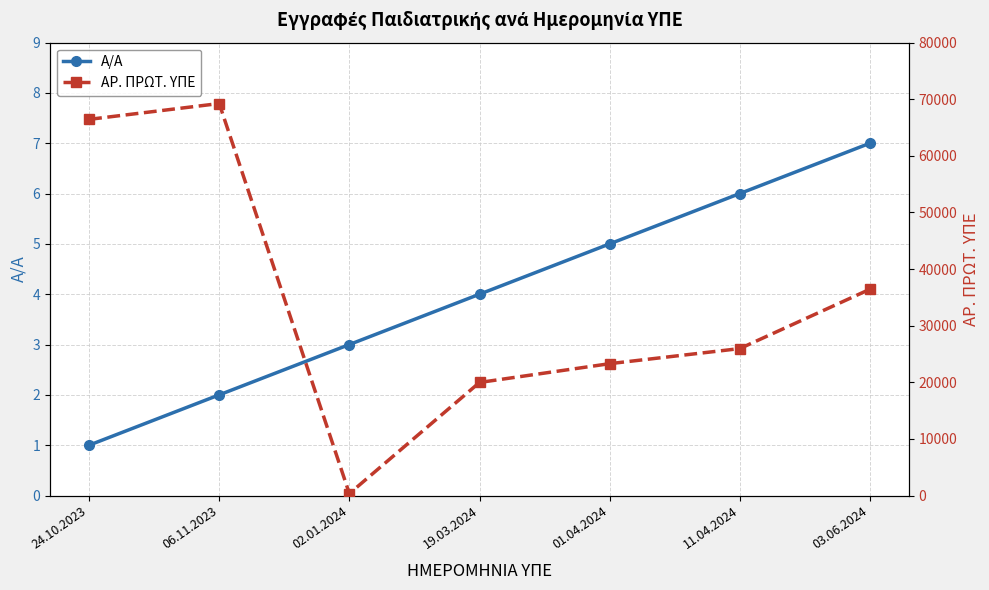

Is this an area chart (filled region under the line)?

No